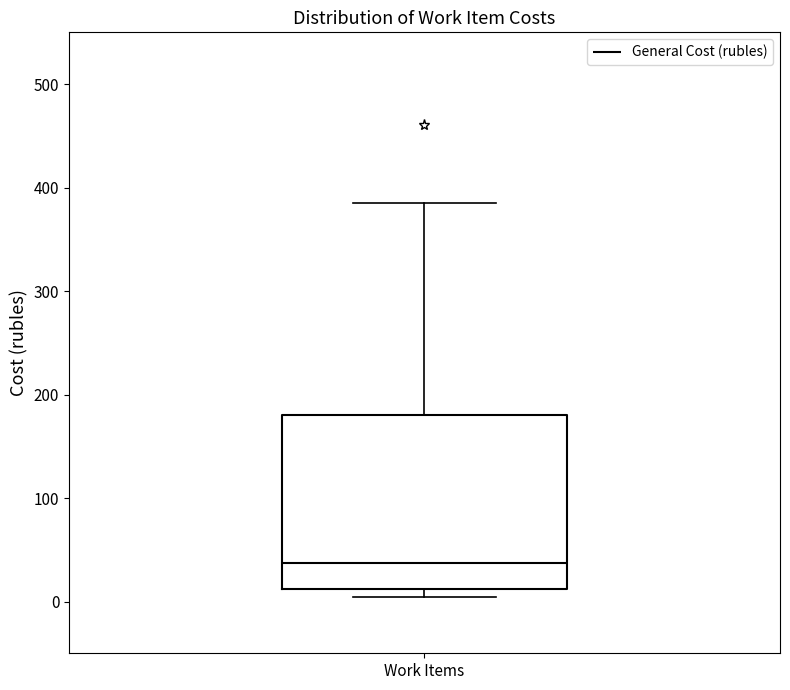

Read this box plot against the y-axis: the position of the median line, the range covered by the box, and the ends of both whiskers. The values are not printed on the chart, so give them approximately, as read against the axis.

median 40, box 10 to 180, whiskers 0 to 380